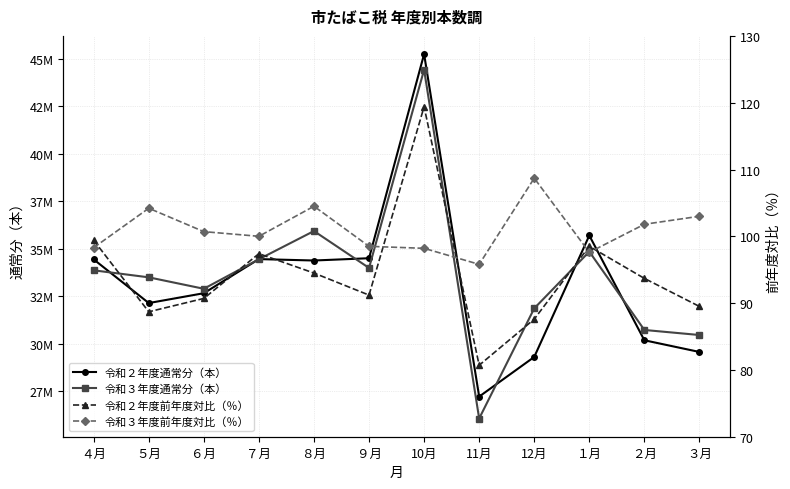

Does the chart display data point markers on the line(s)?

Yes